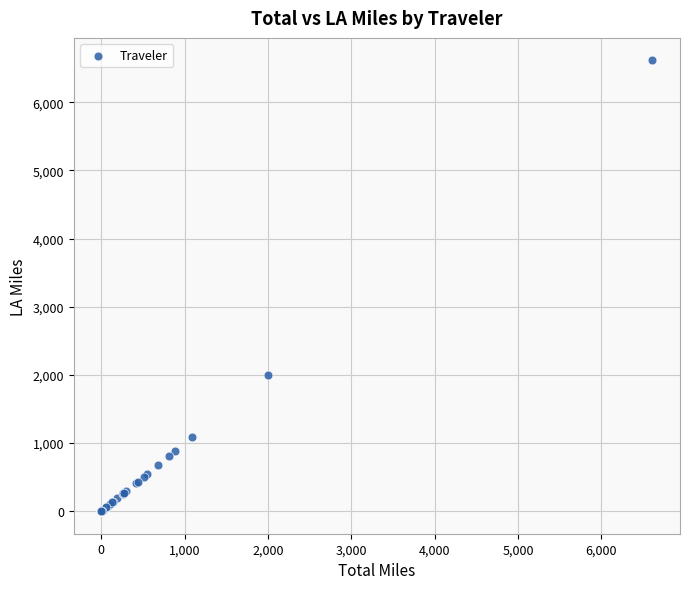

What Y value in the scatter plot is closest to 3307?

1999.2